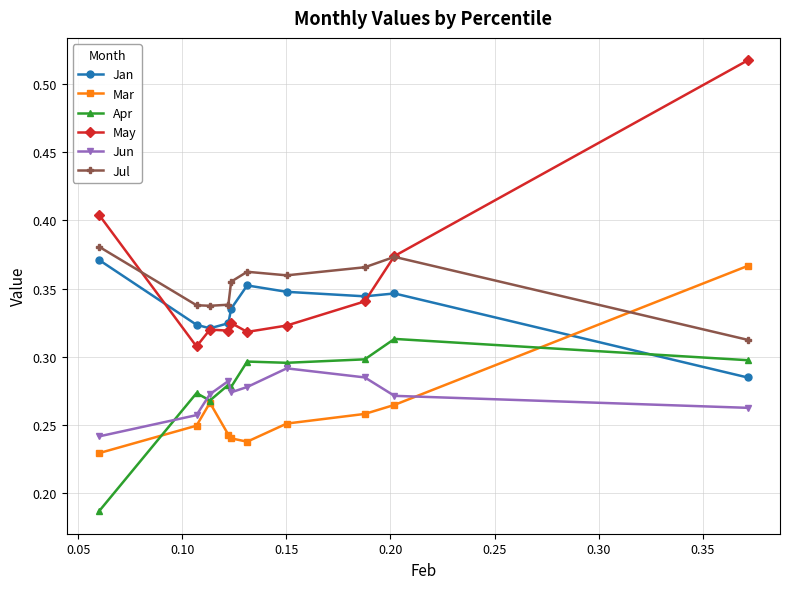

After their last crossing, which series has the higher values: Mar or Jun?

Mar